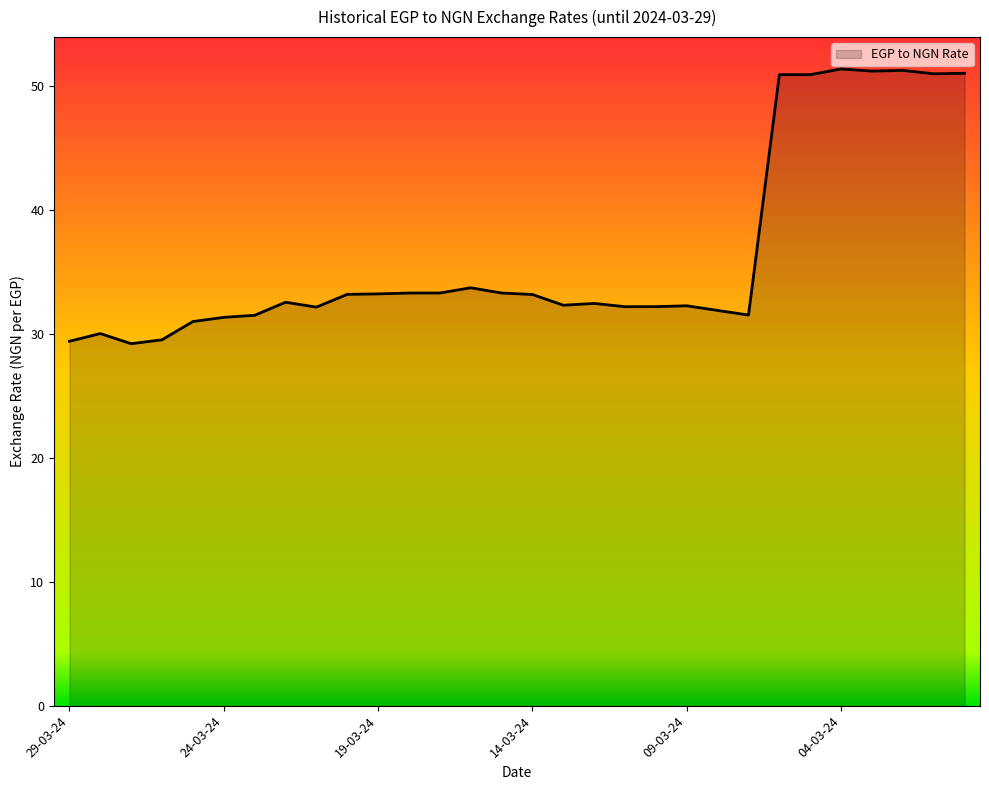

What is the smallest value displayed?

29.2